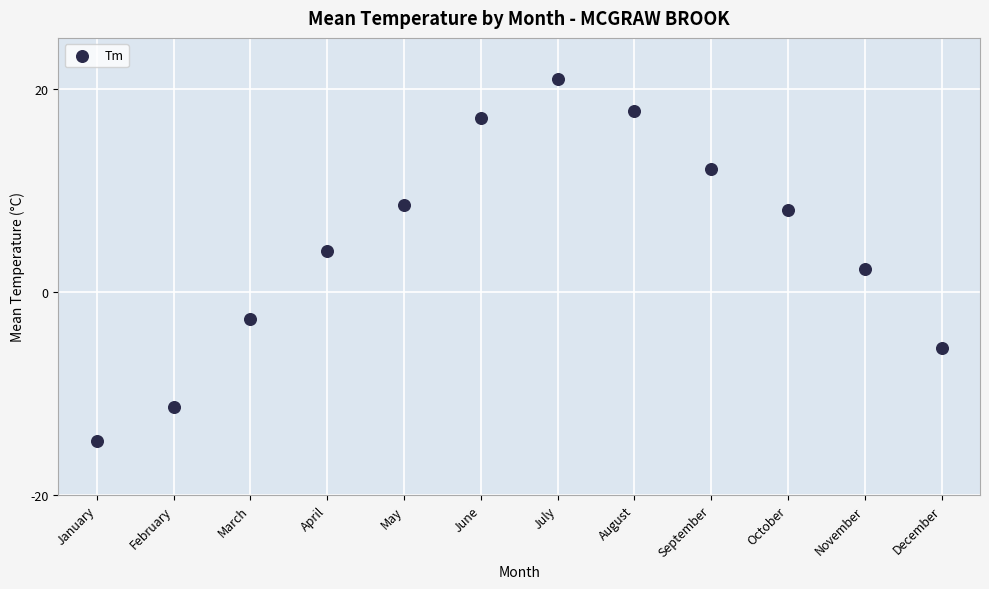

What is the range of Y values (max minus min)?

35.7